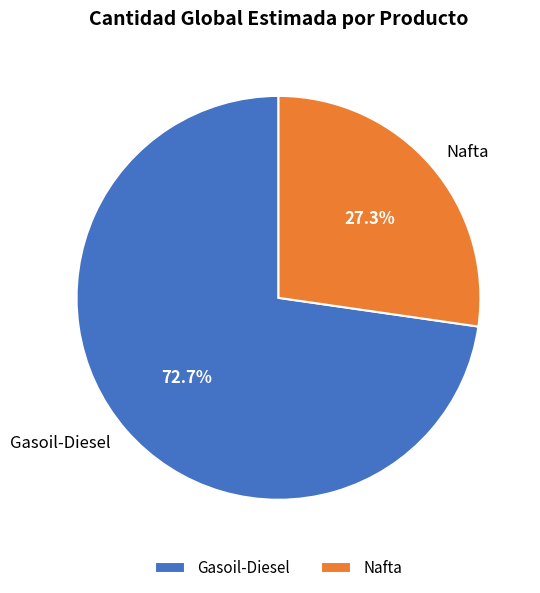

True or false: Nafta accounts for 41% of the total.

False